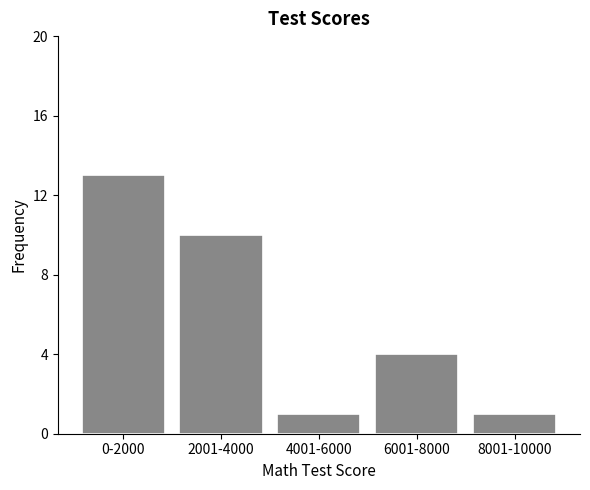

Reading left to right, extract all data points from this chart.

13	10	1	4	1